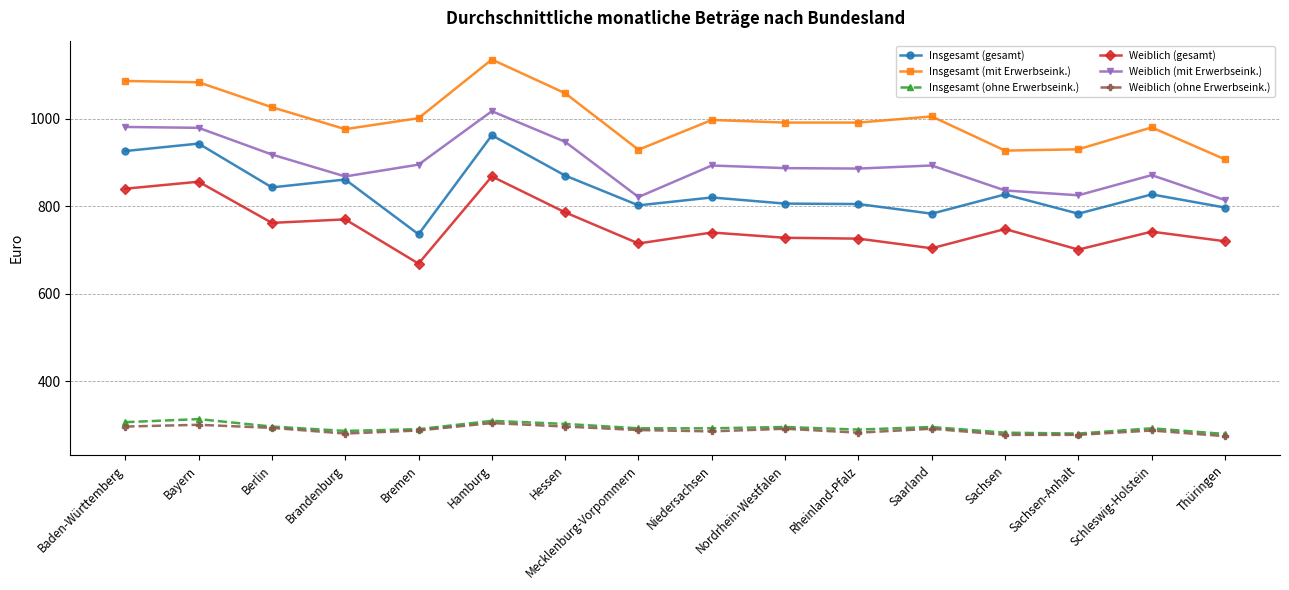

What is the greatest value displayed?

1135